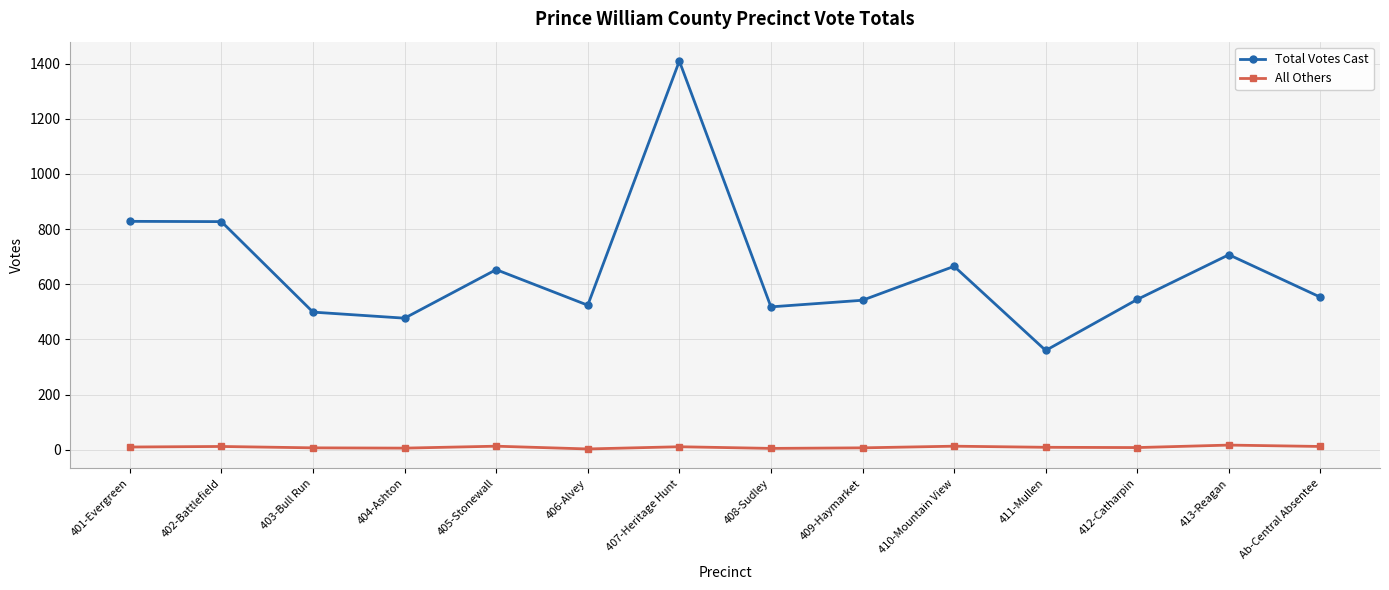

The All Others series shows 12 at 402-Battlefield. True or false?

True